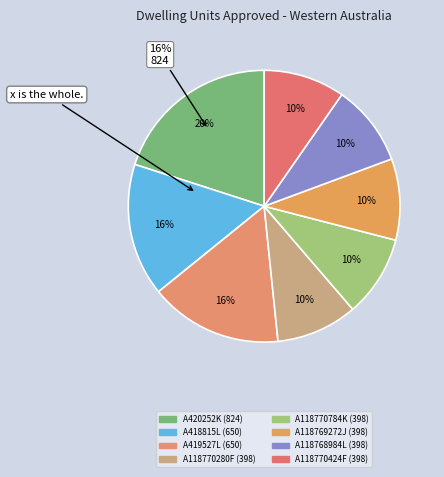

What is the largest slice in the pie chart?

A420252K